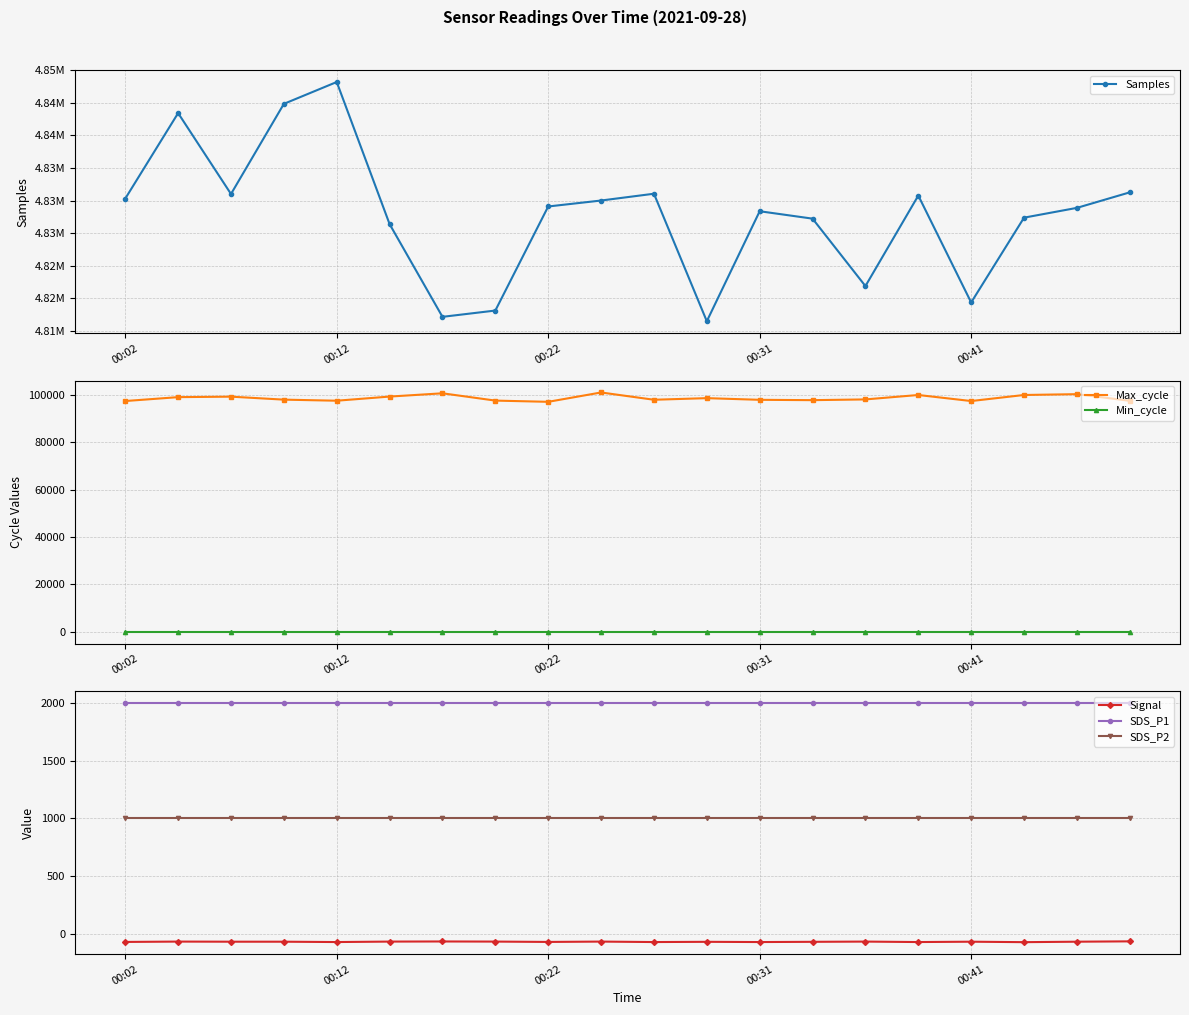

What is the average value of the Min_cycle series?

28